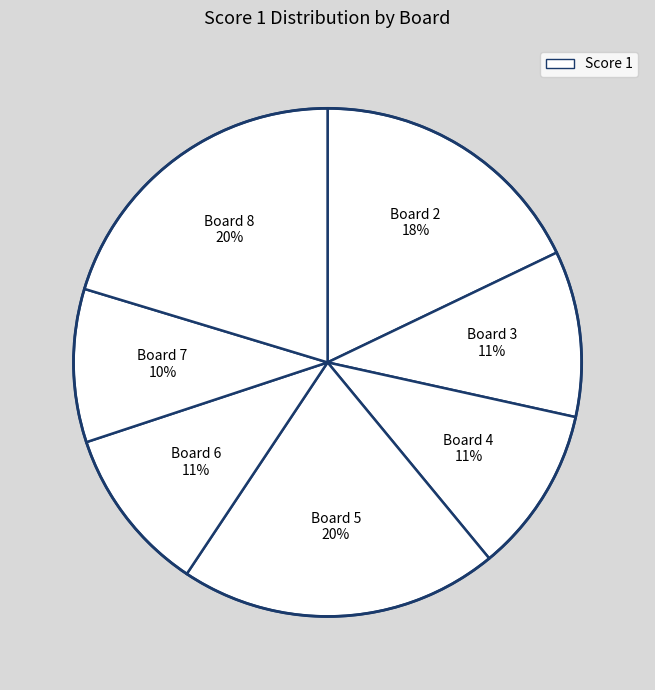

Rank the categories by value from lowest to highest.

Board 7, Board 3, Board 4, Board 6, Board 2, Board 5, Board 8